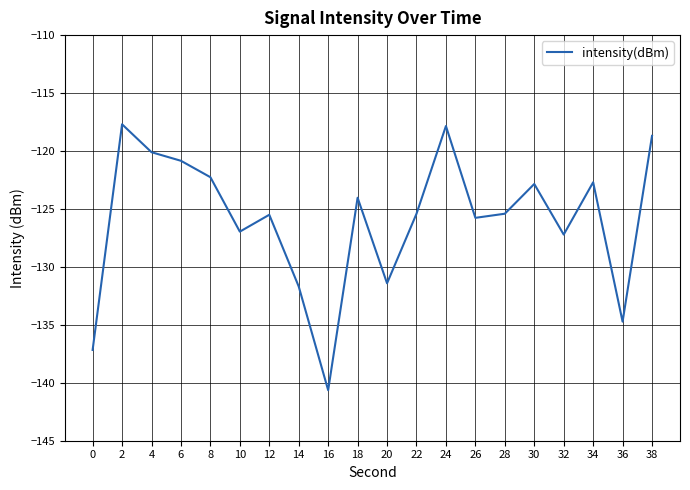

Where is the first local minimum?

10